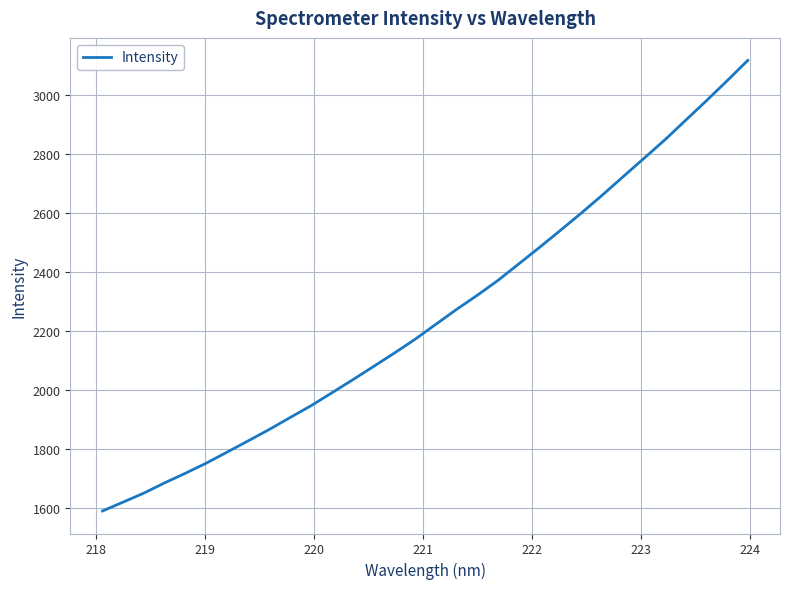

What is the greatest value displayed?

3116.7